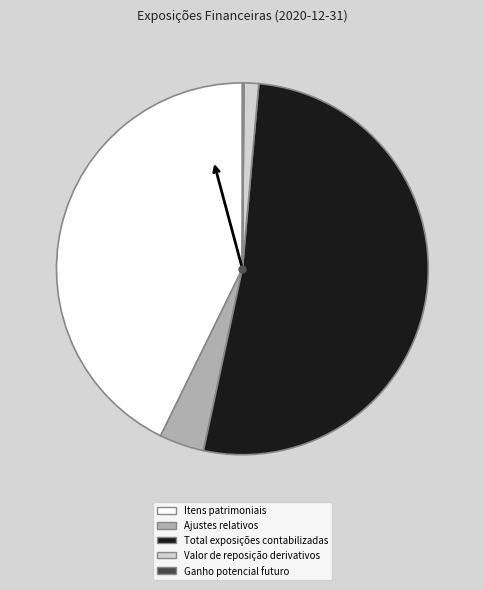

Which slice represents more than half of the pie?

Total exposições contabilizadas